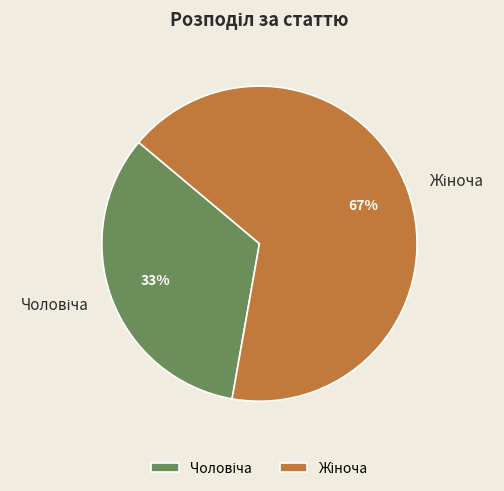

Is there any slice that represents more than half of the pie?

Yes